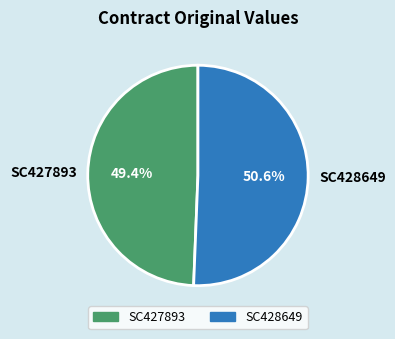

To the nearest percent, what is the difference between the largest and smallest slice percentages?

1%